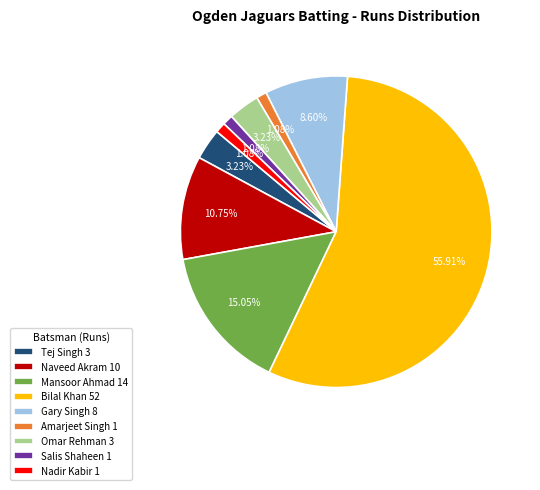

Do Naveed Akram 10 and Amarjeet Singh 1 together represent more than half of the pie?

No